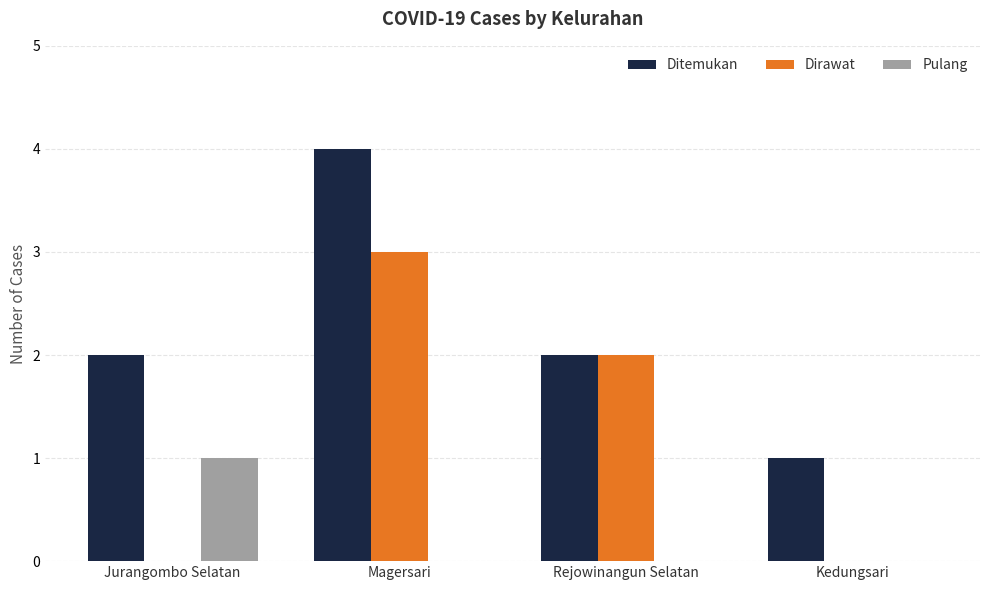

What is the maximum value for Dirawat?

3